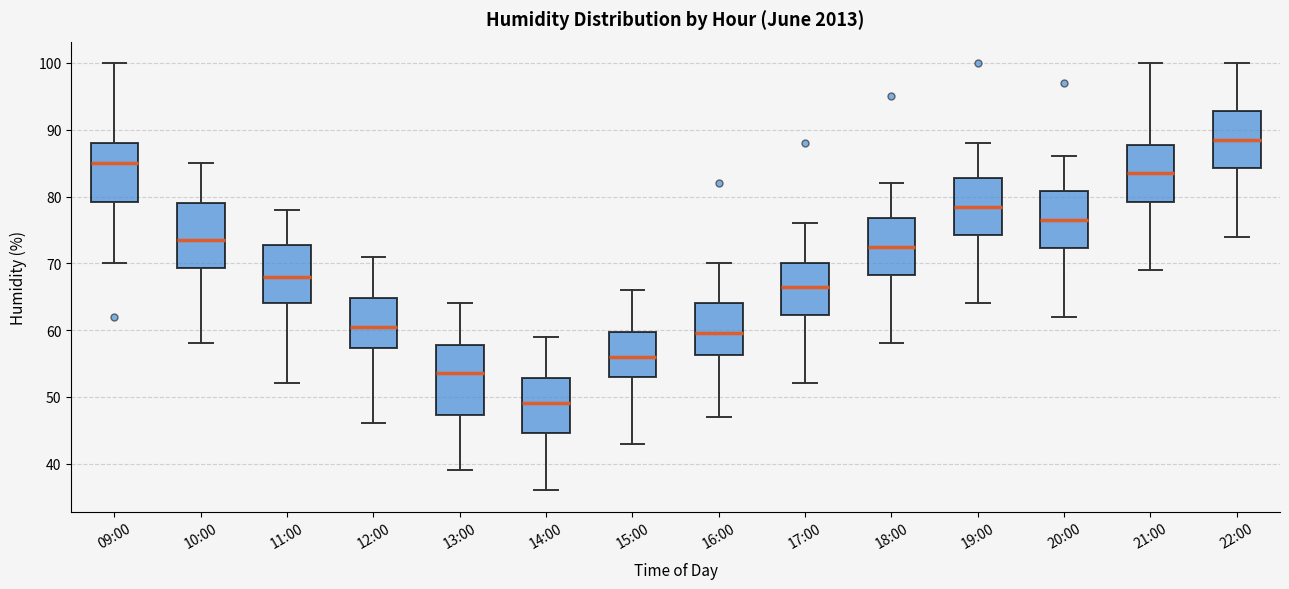

Reading left to right, transcribe this box plot: for each box, give where its median line is, the range the box spans, and where its two whiskers end, as read against the y-axis. The values are not printed on the chart, so give them approximately, as read against the axis.

09:00: median 85, box 79 to 88, whiskers 70 to 100
10:00: median 74, box 69 to 79, whiskers 58 to 85
11:00: median 68, box 64 to 73, whiskers 52 to 78
12:00: median 61, box 57 to 65, whiskers 46 to 71
13:00: median 54, box 47 to 58, whiskers 39 to 64
14:00: median 49, box 45 to 53, whiskers 36 to 59
15:00: median 56, box 53 to 60, whiskers 43 to 66
16:00: median 60, box 56 to 64, whiskers 47 to 70
17:00: median 67, box 62 to 70, whiskers 52 to 76
18:00: median 73, box 68 to 77, whiskers 58 to 82
19:00: median 79, box 74 to 83, whiskers 64 to 88
20:00: median 77, box 72 to 81, whiskers 62 to 86
21:00: median 84, box 79 to 88, whiskers 69 to 100
22:00: median 89, box 84 to 93, whiskers 74 to 100